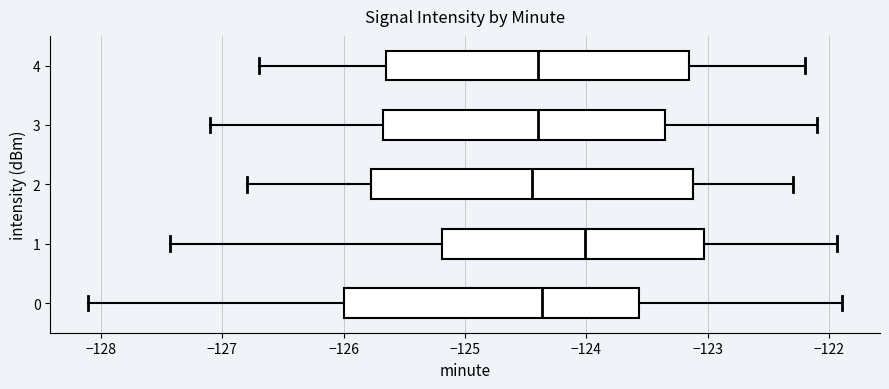

Reading bottom to top, read every box against the x-axis: the position of its median line, the range the box covers, and the ends of its whiskers. The values are not printed on the chart, so give them approximately, as read against the axis.

0: median -124.4, box -126.0 to -123.6, whiskers -128.1 to -121.9
1: median -124.0, box -125.2 to -123.0, whiskers -127.4 to -121.9
2: median -124.4, box -125.8 to -123.1, whiskers -126.8 to -122.3
3: median -124.4, box -125.7 to -123.3, whiskers -127.1 to -122.1
4: median -124.4, box -125.6 to -123.1, whiskers -126.7 to -122.2